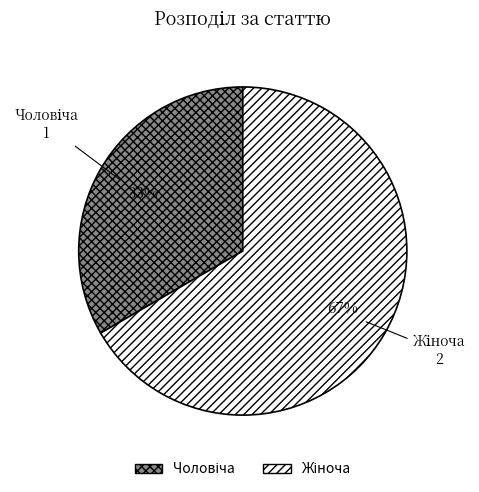

To the nearest percent, what is the average slice percentage?

50%